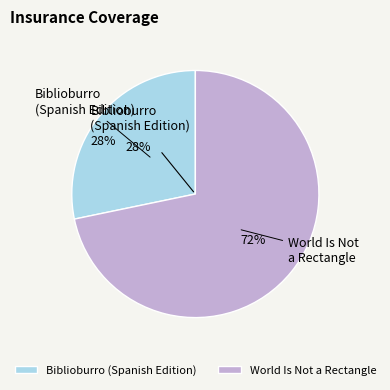

True or false: 9781665935456 / 9781665935463 / 9781665935470 accounts for 37% of the total.

False